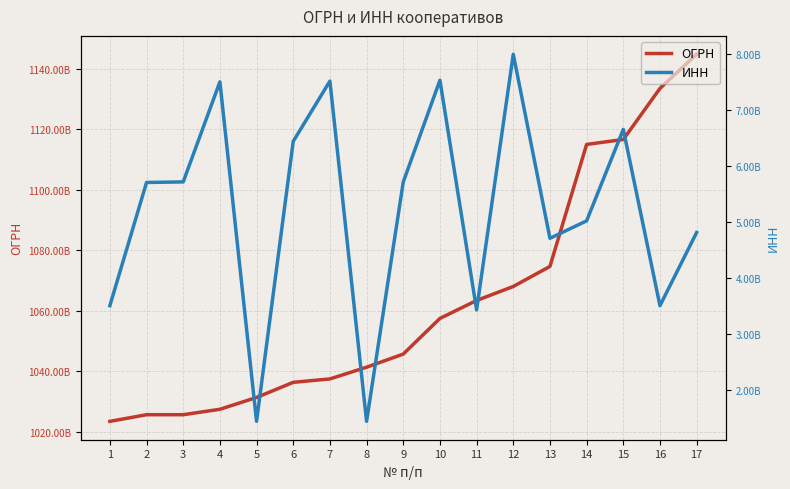

The value of ИНН at 17 is 7366571136. True or false?

False